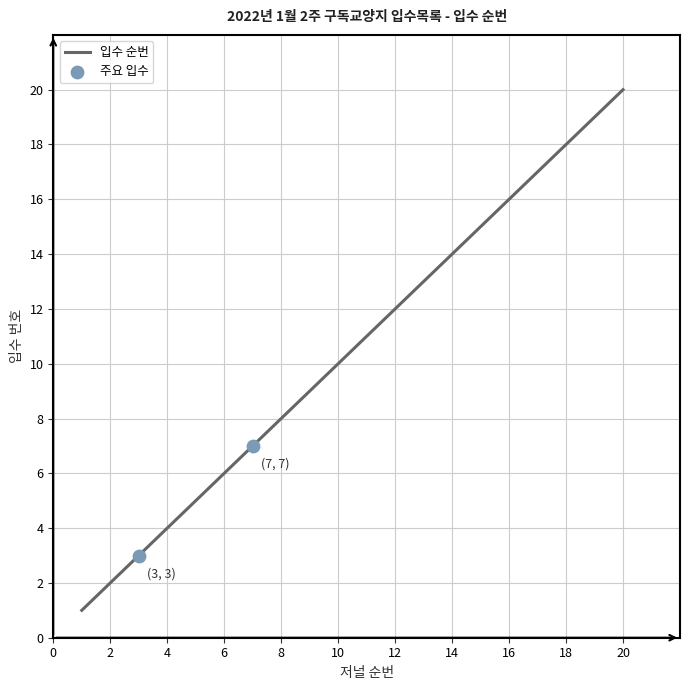

What is the maximum value shown in the chart?

20